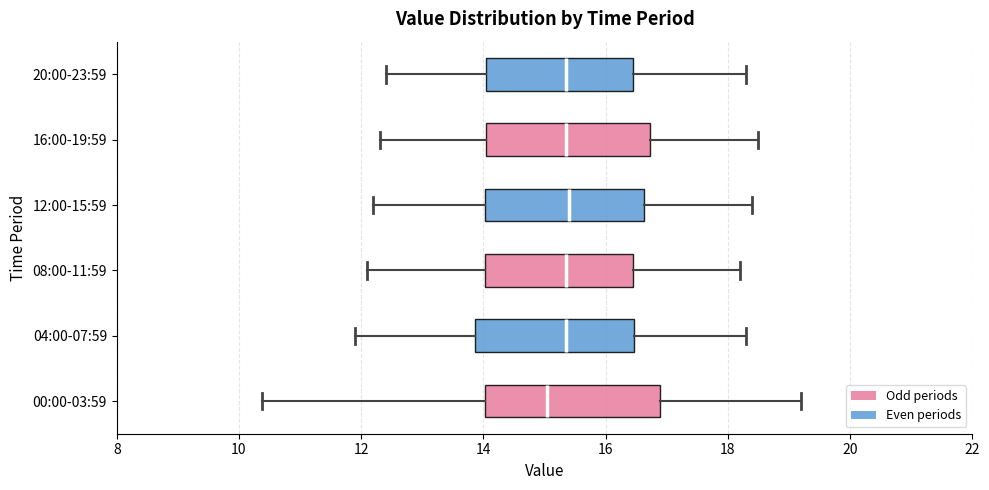

Where does the left whisker of the box for 20:00-23:59 end on the x-axis? The values are not printed on the chart, so give them approximately, as read against the axis.

12.4